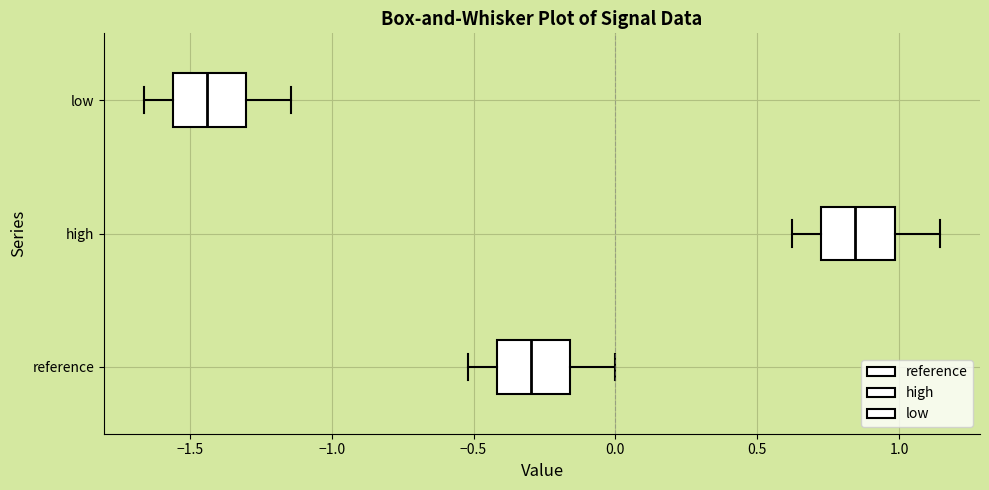

Reading bottom to top, read every box against the x-axis: the position of its median line, the range the box covers, and the ends of its whiskers. The values are not printed on the chart, so give them approximately, as read against the axis.

reference: median -0.30, box -0.40 to -0.15, whiskers -0.50 to 0.00
high: median 0.85, box 0.75 to 1.00, whiskers 0.60 to 1.15
low: median -1.45, box -1.55 to -1.30, whiskers -1.65 to -1.15